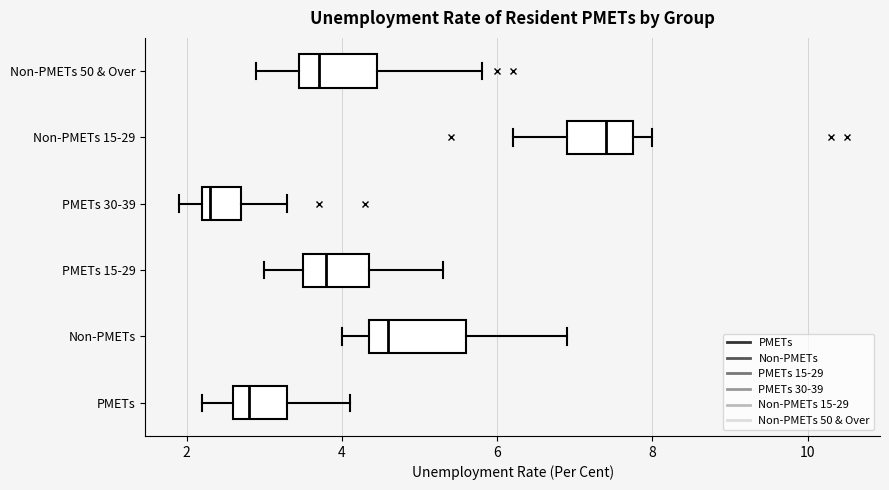

Where does the median line of the box for PMETs 30-39 sit on the x-axis? The values are not printed on the chart, so give them approximately, as read against the axis.

2.4